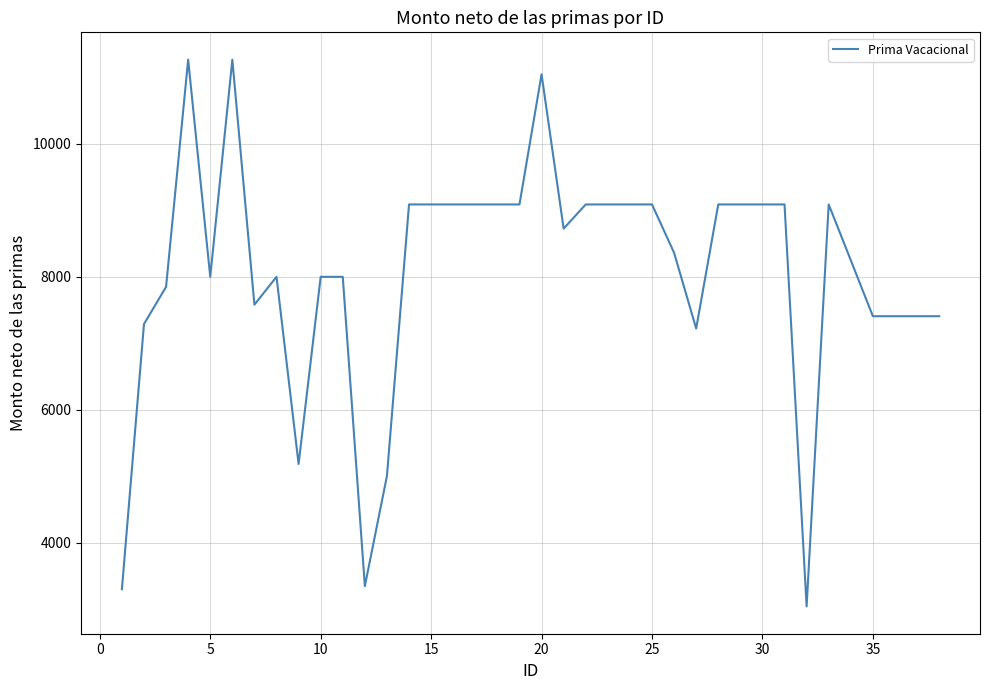

What is the difference between the maximum and minimum values?

8223.4